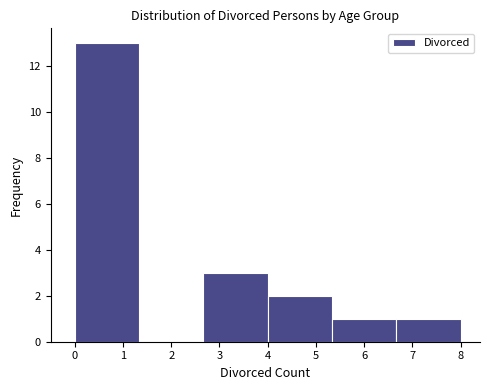

Reading left to right, list every bar in this chart as the range it spans on the x-axis followed by its height. Neither the bar edges nor the heights are printed on the chart, so give them approximately, as read against the axes.

0.0 to 1.3: 13
1.3 to 2.7: 0
2.7 to 4.0: 3
4.0 to 5.3: 2
5.3 to 6.7: 1
6.7 to 8.0: 1